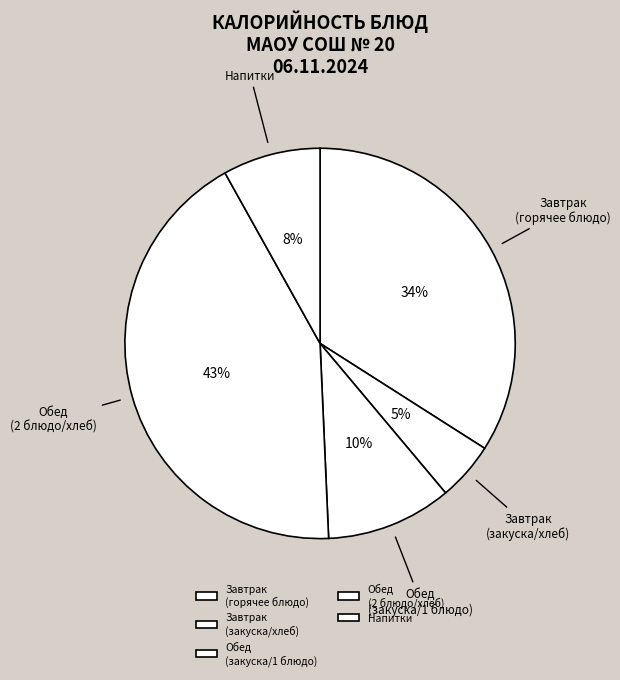

The Обед (2 блюдо/хлеб) slice represents 31% of the pie. True or false?

False